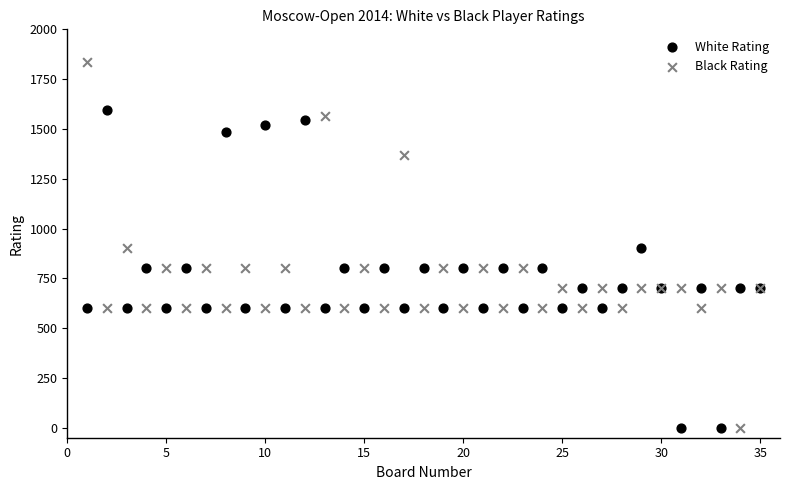

Which series has the largest Y range (max minus min)?

Black Rating